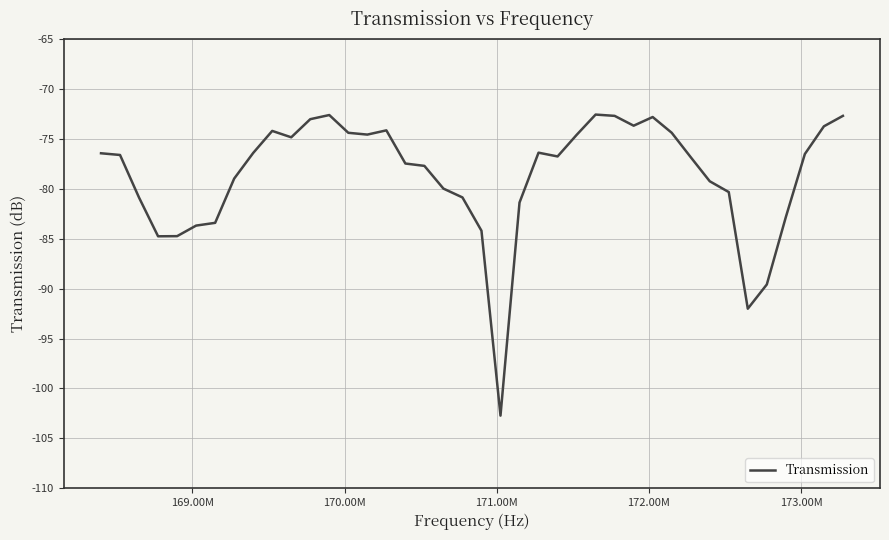

What is the smallest value displayed?

-102.7